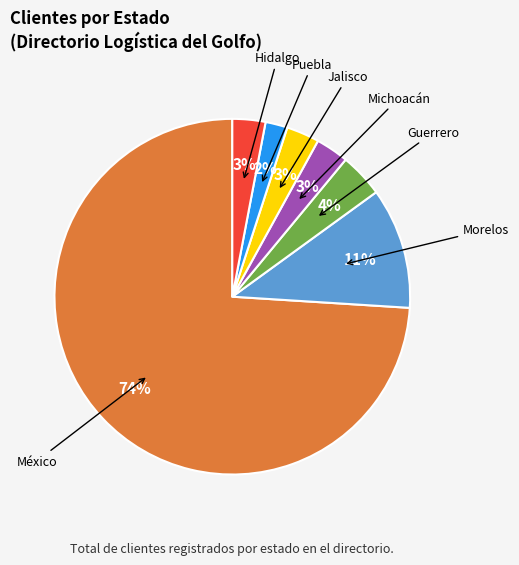

To the nearest percent, what is the average slice percentage?

14%